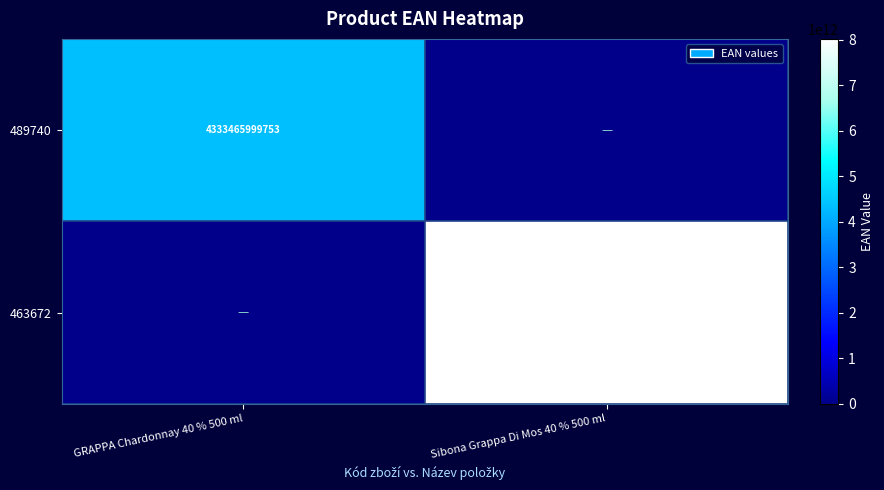

Count the number of data series in this chart.

2